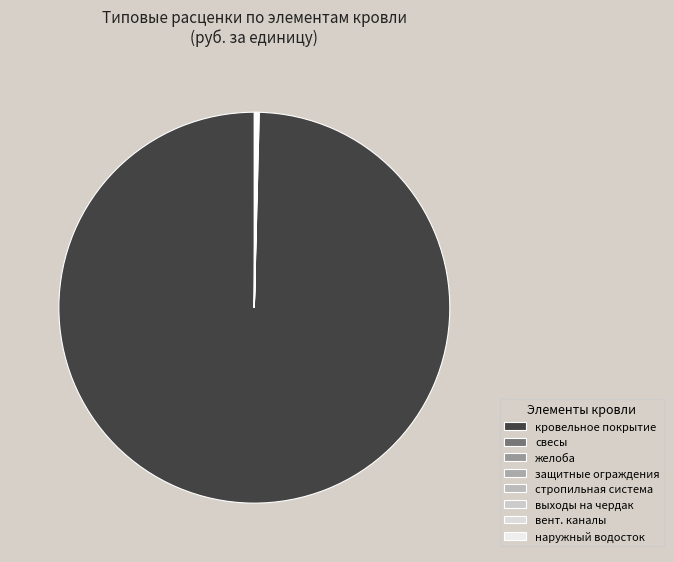

To the nearest percent, what is the difference between the largest and smallest slice percentages?

100%